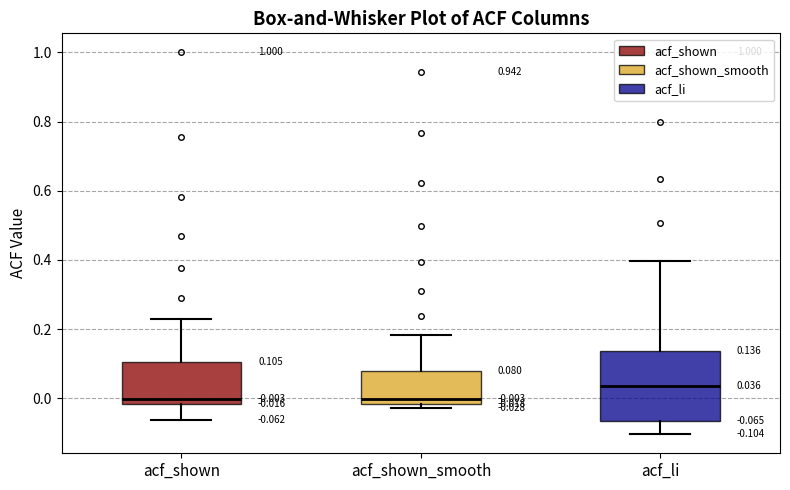

Which box has the highest median line?

acf_li